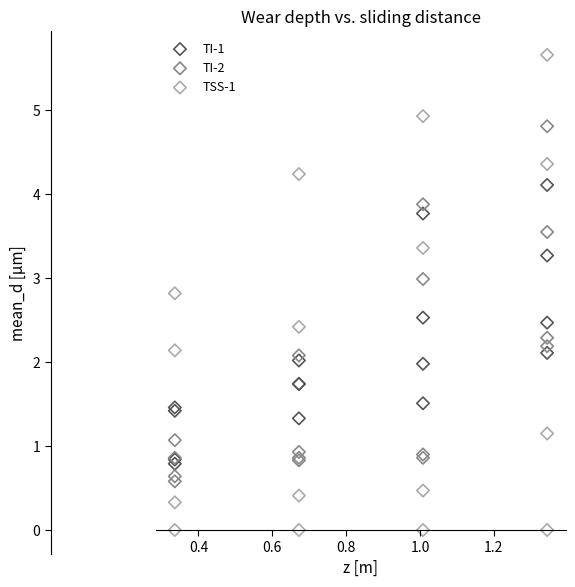

Which series reaches the minimum Y coordinate?

TSS-1